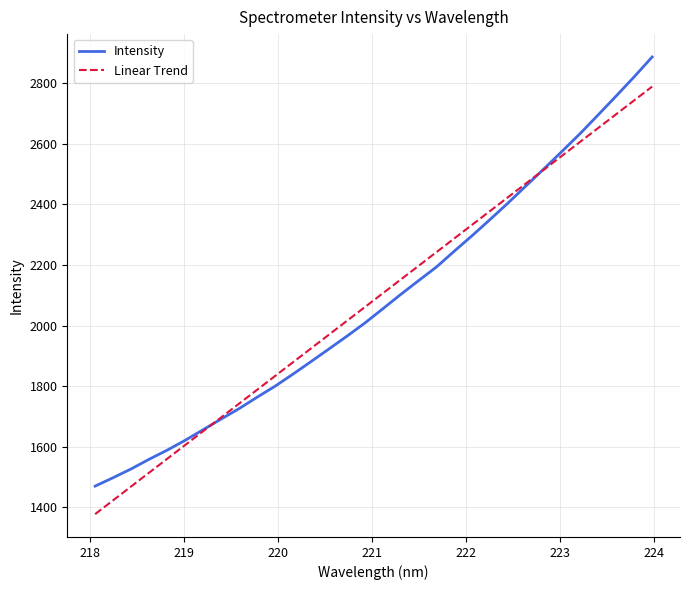

What is the greatest value displayed?

2886.9